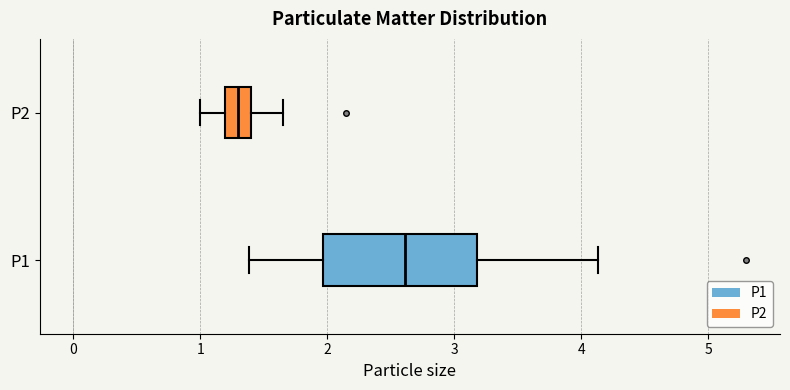

Where does the right whisker of the box for P1 end on the x-axis? The values are not printed on the chart, so give them approximately, as read against the axis.

4.1